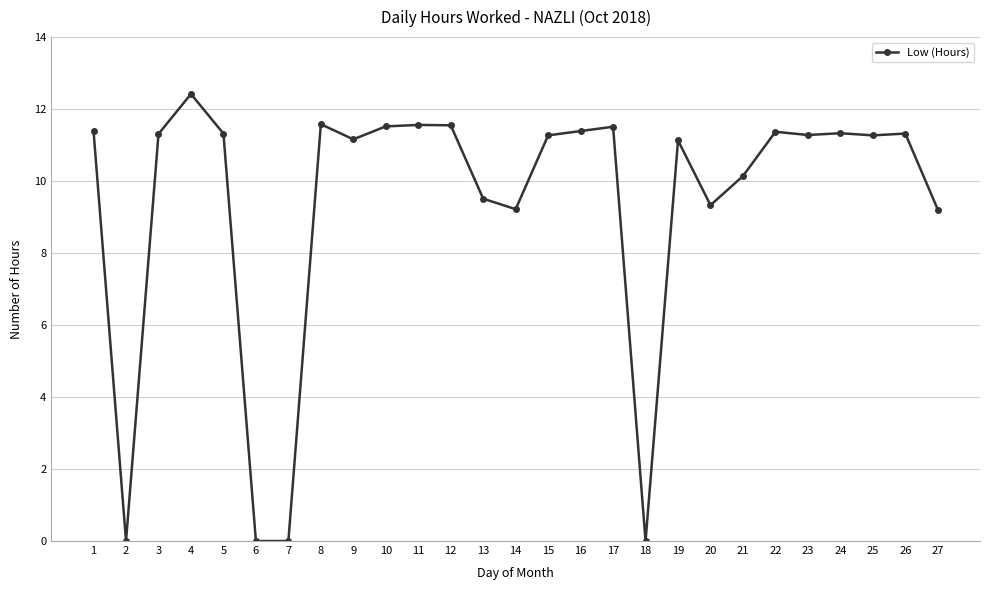

The value at 19 is 4.9. True or false?

False